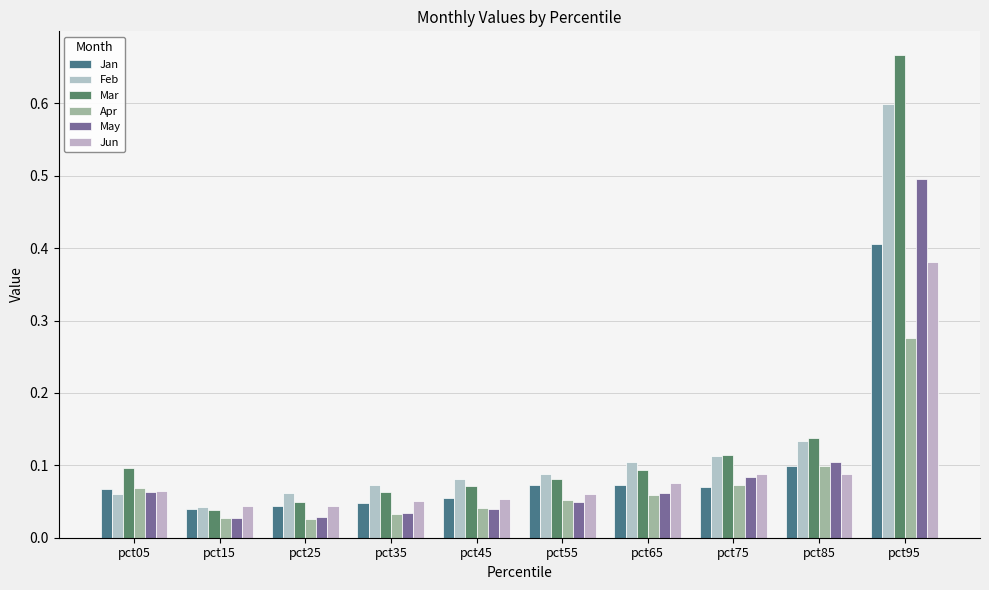

What are all the series names shown in the legend?

Jan, Feb, Mar, Apr, May, Jun